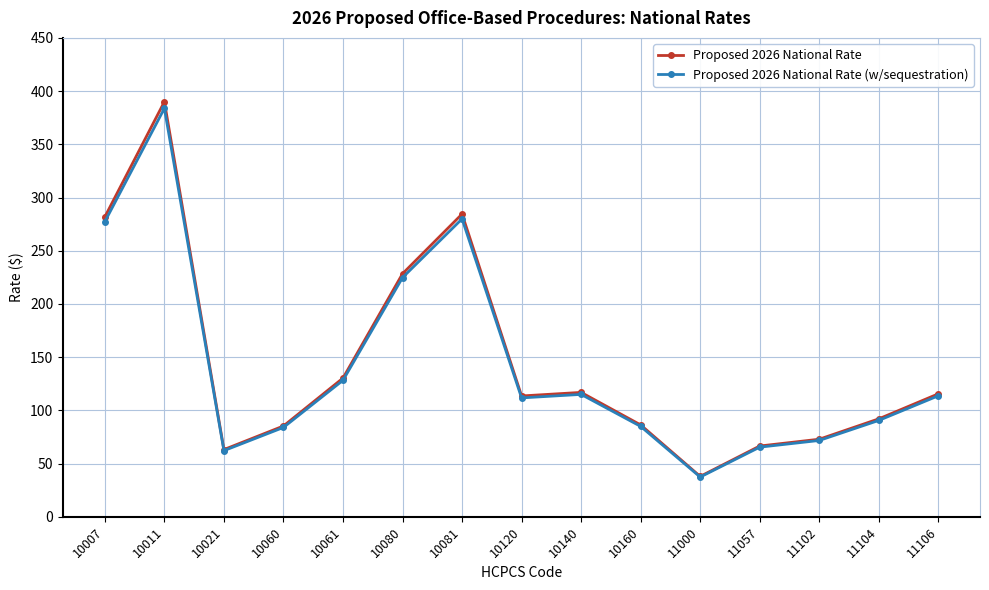

True or false: Proposed 2026 National Rate (w/sequestration) has a value of 492.0 at 10007.

False